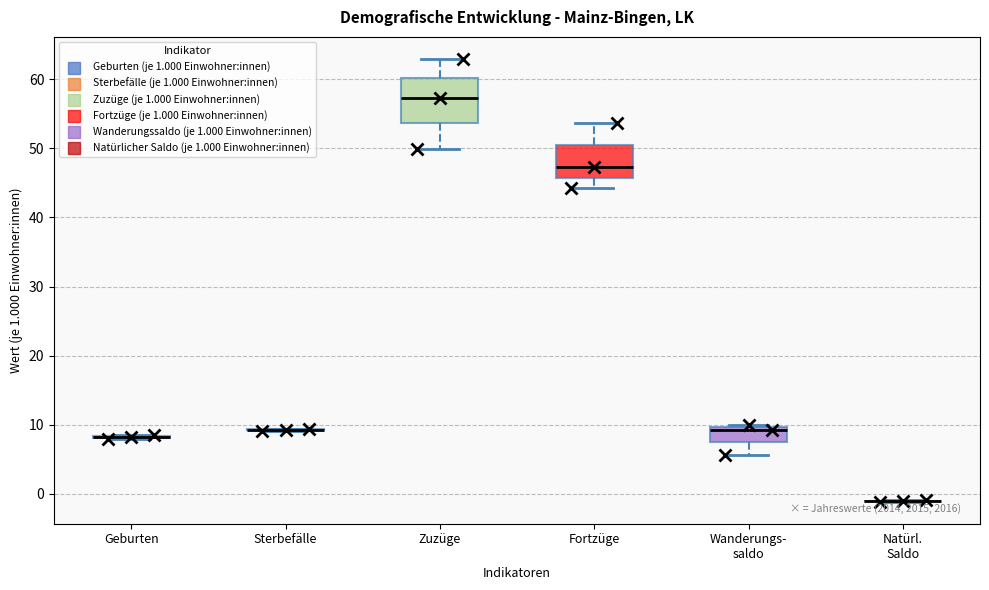

Reading left to right, read every box against the y-axis: the position of its median line, the range the box covers, and the ends of its whiskers. The values are not printed on the chart, so give them approximately, as read against the axis.

Geburten: box collapsed to a line at 8, whiskers 8 to 9
Sterbefälle: box collapsed to a line at 9, whiskers 9 to 9
Zuzüge: median 57, box 54 to 60, whiskers 50 to 63
Fortzüge: median 47, box 46 to 50, whiskers 44 to 54
Wanderungs- saldo: median 9, box 8 to 10, whiskers 6 to 10 (just above the box's upper edge)
Natürl. Saldo: box collapsed to a line at -1, whiskers -1 to -1